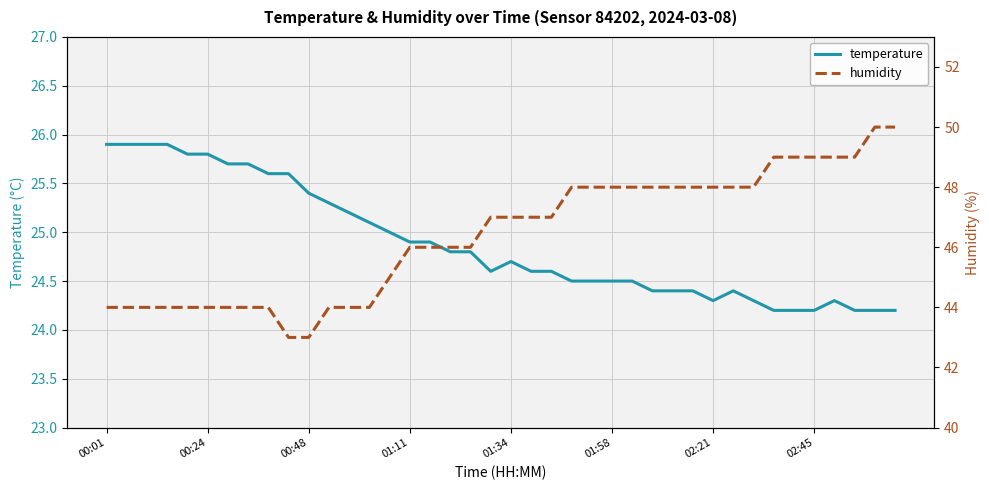

What is the approximate value of temperature at 13?

25.1